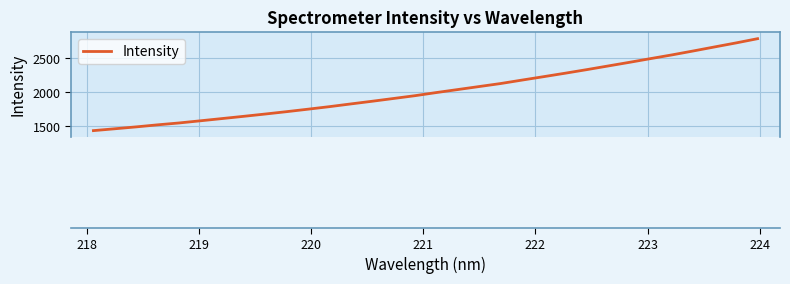

What is the greatest value displayed?

2792.1